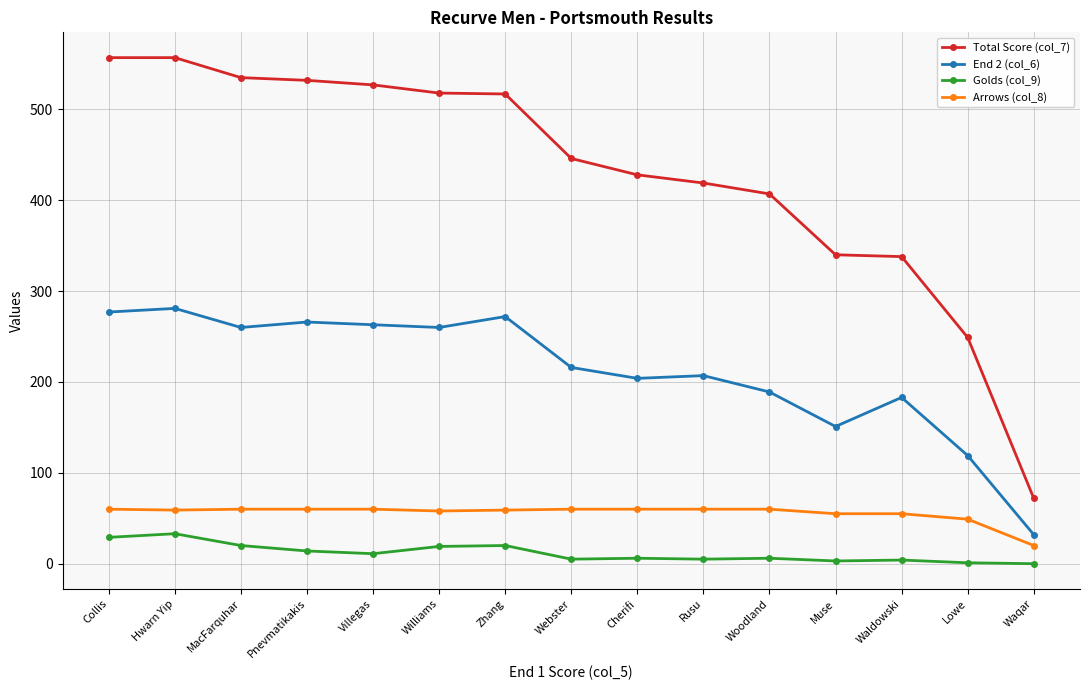

True or false: End 2 (col_6) has more than 0 points higher than both neighbors.

True